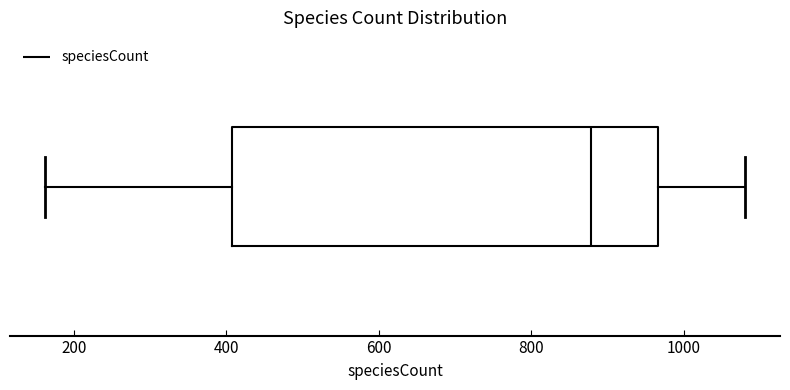

Read this box plot against the x-axis: the position of the median line, the range covered by the box, and the ends of both whiskers. The values are not printed on the chart, so give them approximately, as read against the axis.

median 880, box 400 to 960, whiskers 160 to 1080